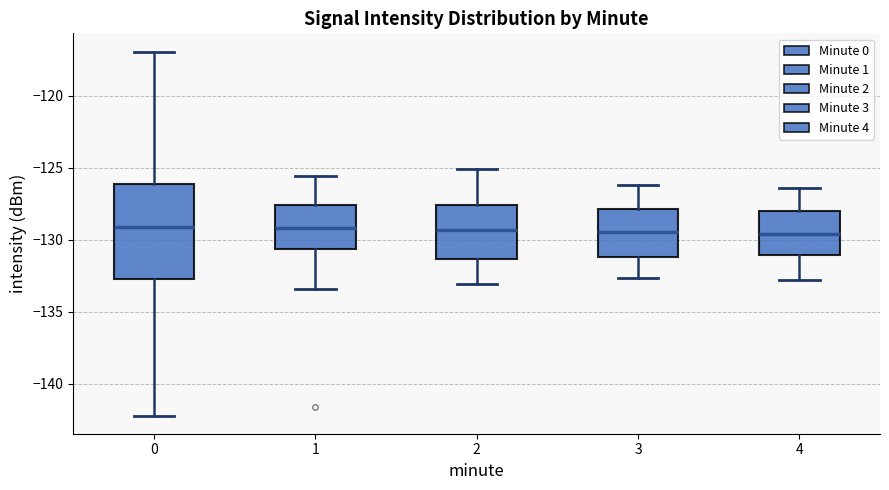

Reading left to right, read every box against the y-axis: the position of its median line, the range the box covers, and the ends of its whiskers. The values are not printed on the chart, so give them approximately, as read against the axis.

0: median -129.0, box -132.5 to -126.0, whiskers -142.0 to -117.0
1: median -129.0, box -130.5 to -127.5, whiskers -133.5 to -125.5
2: median -129.5, box -131.5 to -127.5, whiskers -133.0 to -125.0
3: median -129.5, box -131.0 to -128.0, whiskers -132.5 to -126.0
4: median -129.5, box -131.0 to -128.0, whiskers -133.0 to -126.5